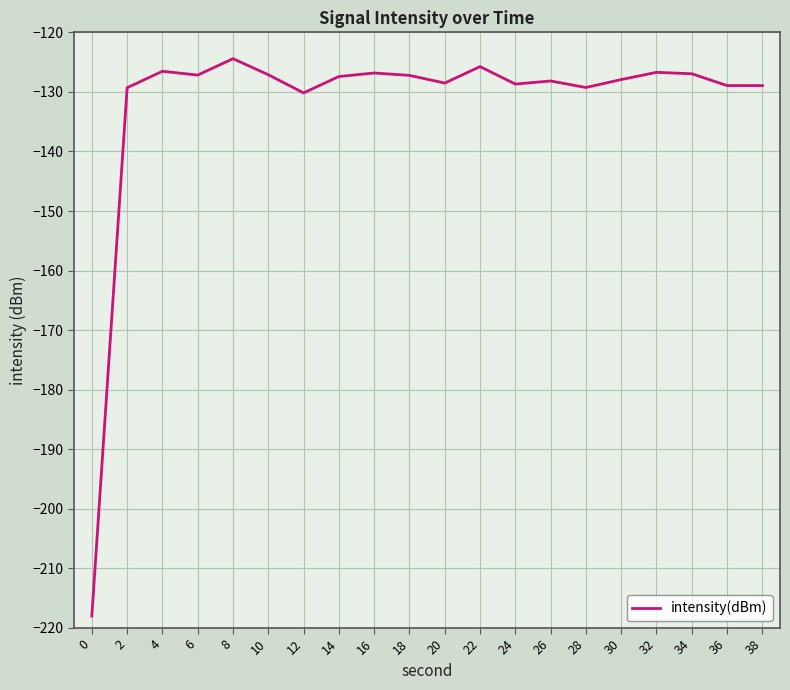

The value at 26 is -128.2. True or false?

True